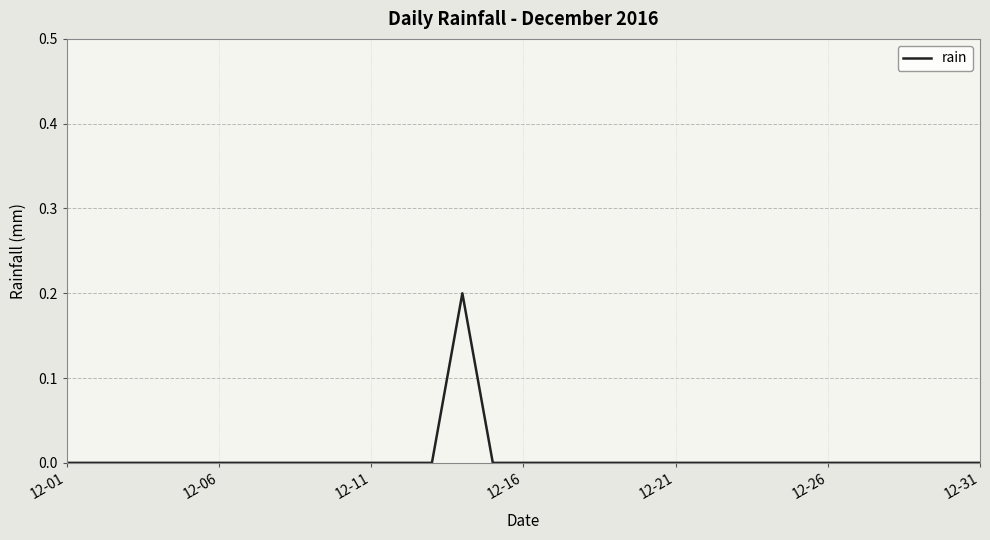

Reading left to right, what are all the values shown in this chart?

0.0	0.0	0.0	0.0	0.0	0.0	0.0	0.0	0.0	0.0	0.0	0.0	0.0	0.2	0.0	0.0	0.0	0.0	0.0	0.0	0.0	0.0	0.0	0.0	0.0	0.0	0.0	0.0	0.0	0.0	0.0